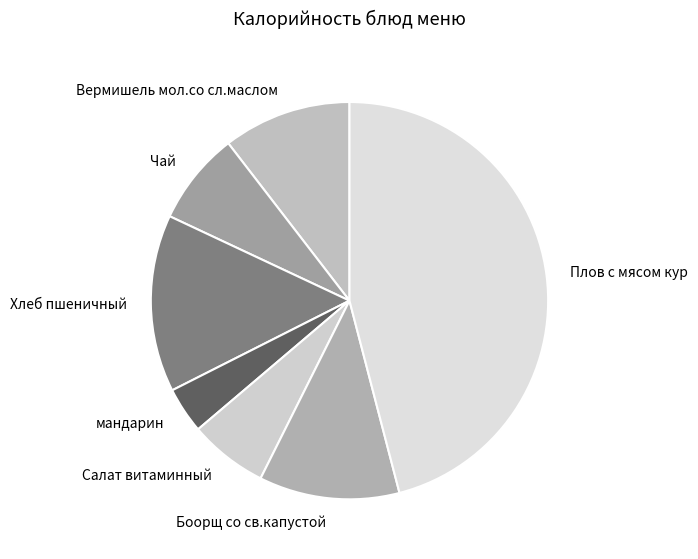

Combined, do Салат витаминный and Хлеб пшеничный account for over 50%?

No